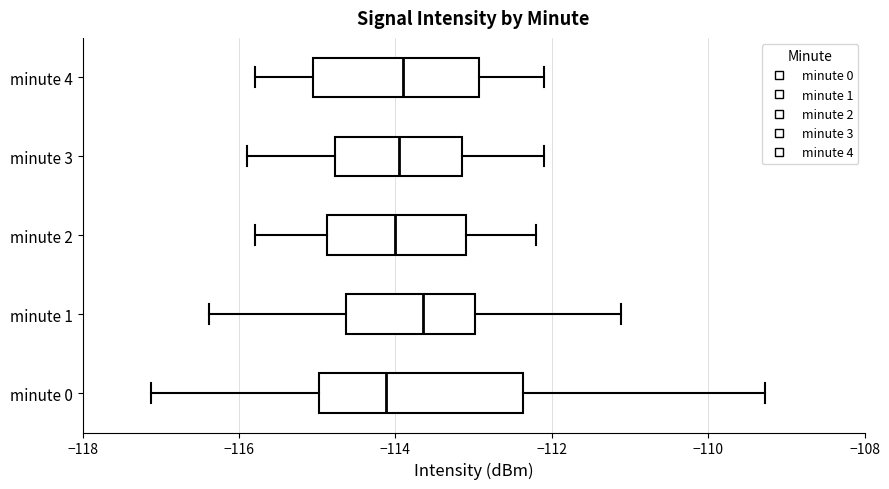

Comparing the boxes themselves (not the whiskers), which one is the widest?

minute 0